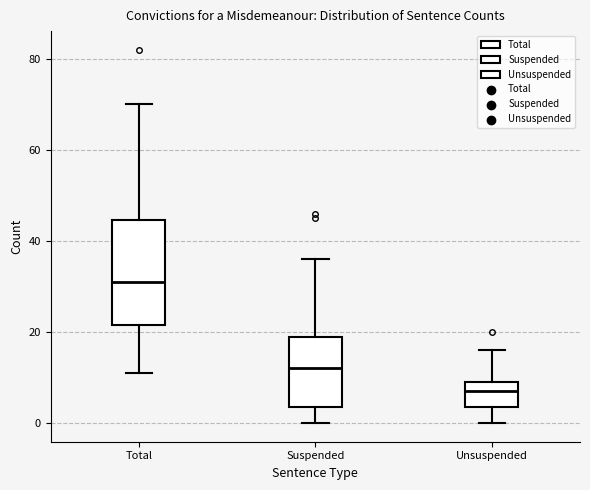

Reading left to right, read every box against the y-axis: the position of its median line, the range the box covers, and the ends of its whiskers. The values are not printed on the chart, so give them approximately, as read against the axis.

Total: median 32, box 22 to 44, whiskers 12 to 70
Suspended: median 12, box 4 to 20, whiskers 0 to 36
Unsuspended: median 8, box 4 to 10, whiskers 0 to 16